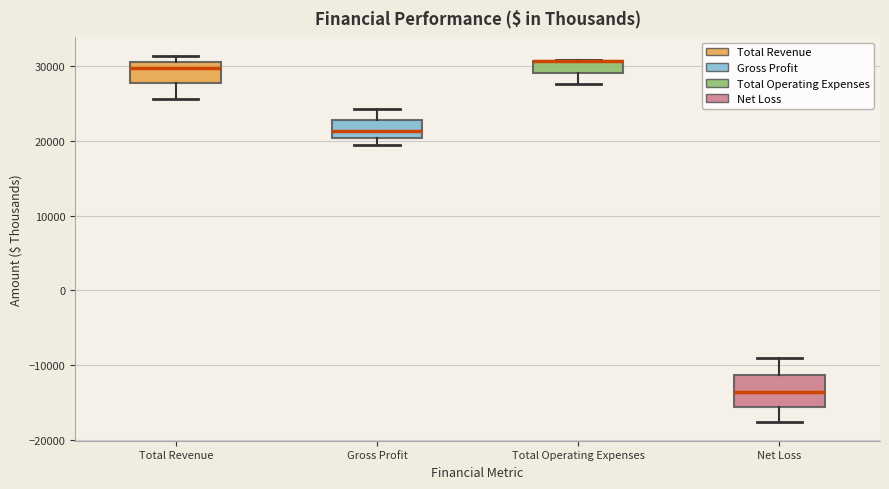

Where is the upper edge of the box for Total Operating Expenses on the y-axis? The values are not printed on the chart, so give them approximately, as read against the axis.

31000